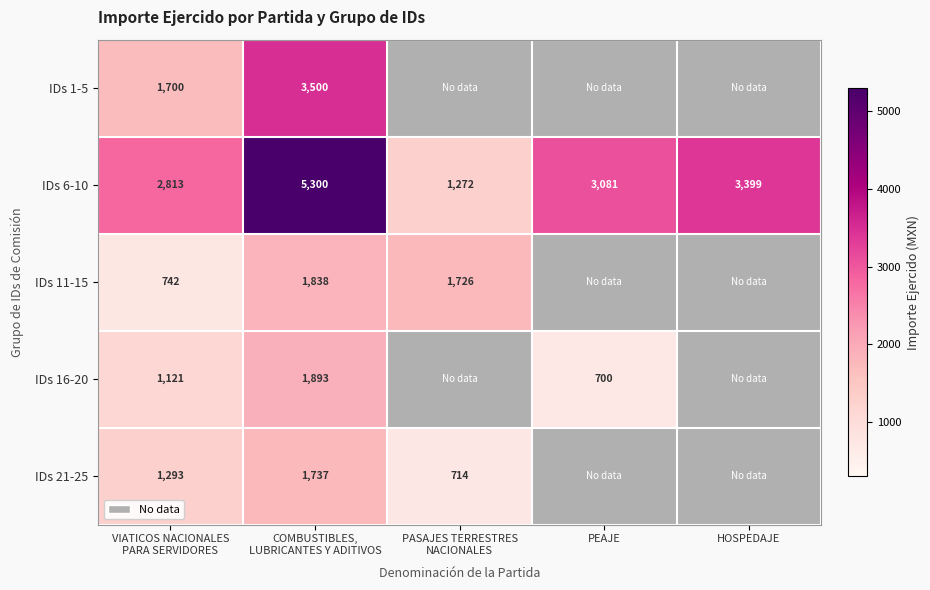

What is the difference between the maximum and minimum values in the IDs 6-10 series?

4028